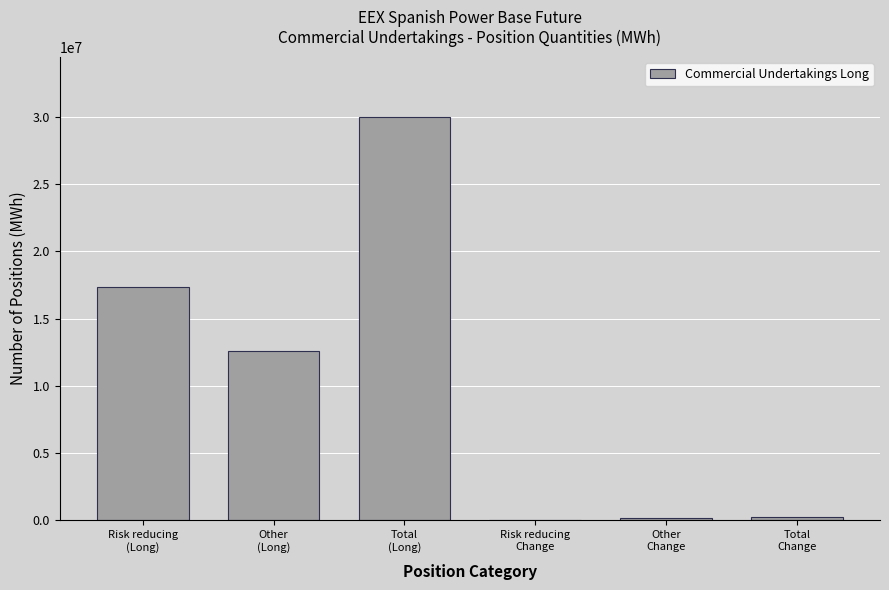

What is the maximum value shown in the chart?

29970673